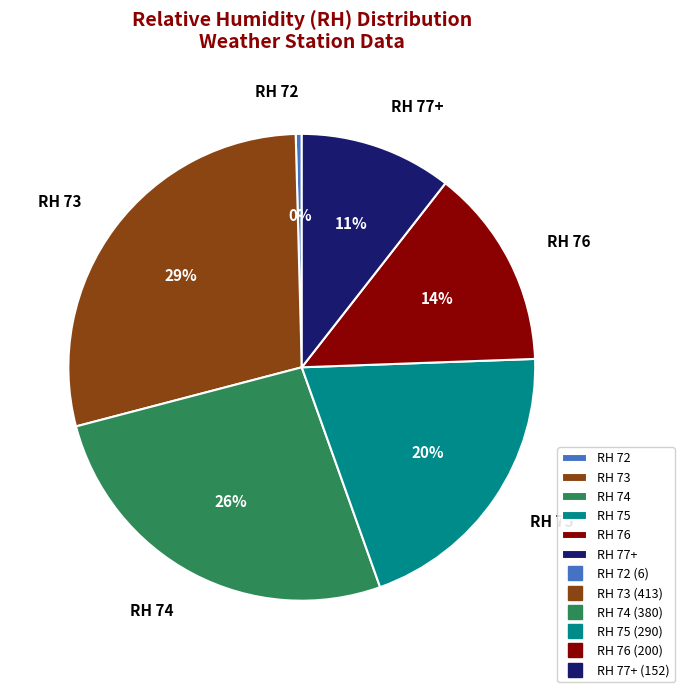

Do RH 73 and RH 74 together represent more than half of the pie?

Yes